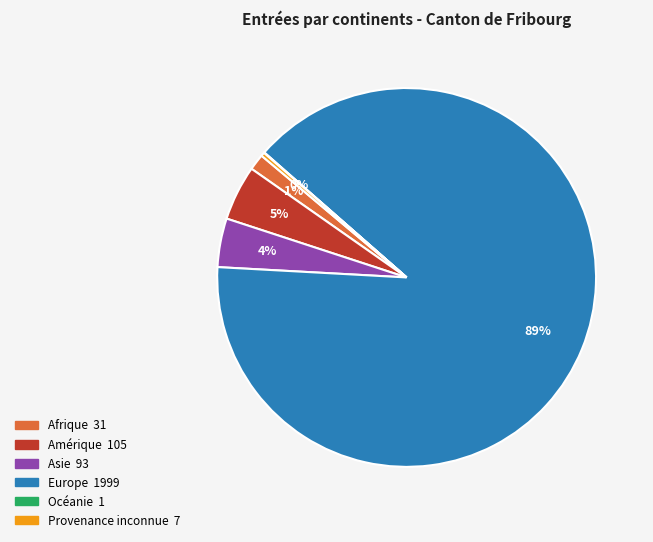

Which slice is the largest?

Europe